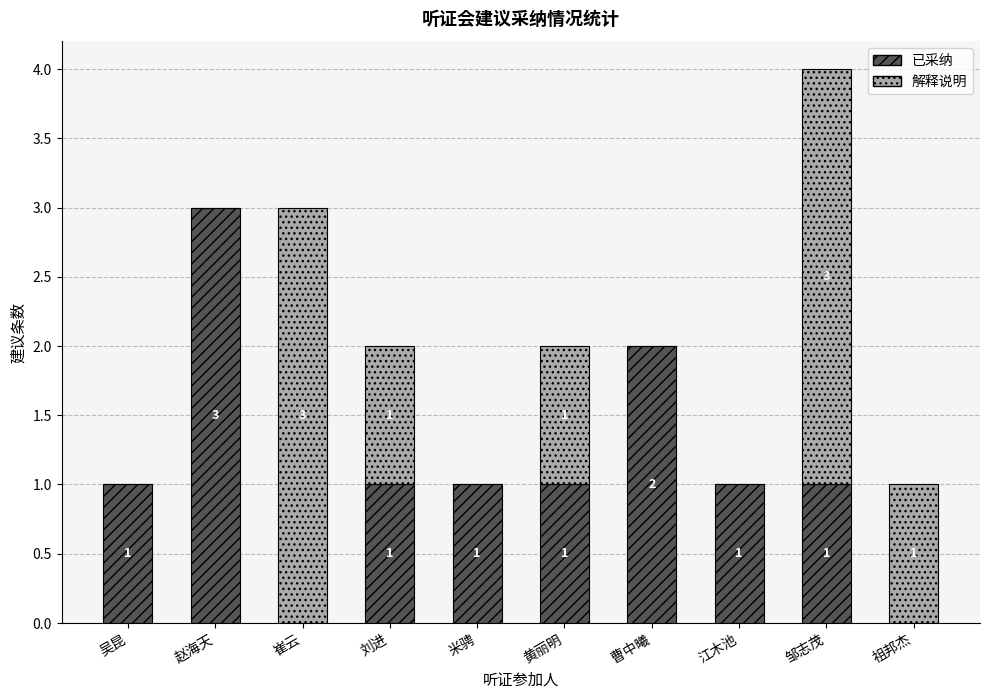

Is it true that 已采纳 equals -1 at 崔云?

False